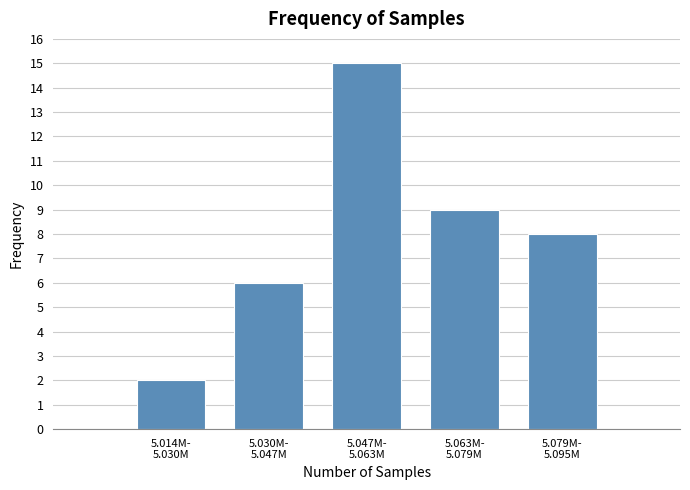

Reading left to right, transcribe all the data shown in this chart.

2	6	15	9	8